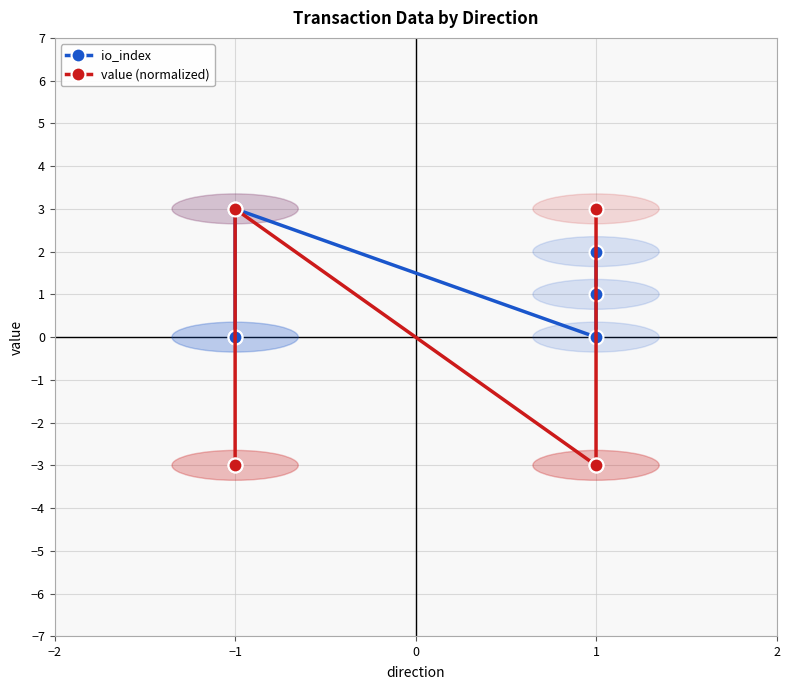

Is it true that io_index equals 1 at 1?

True